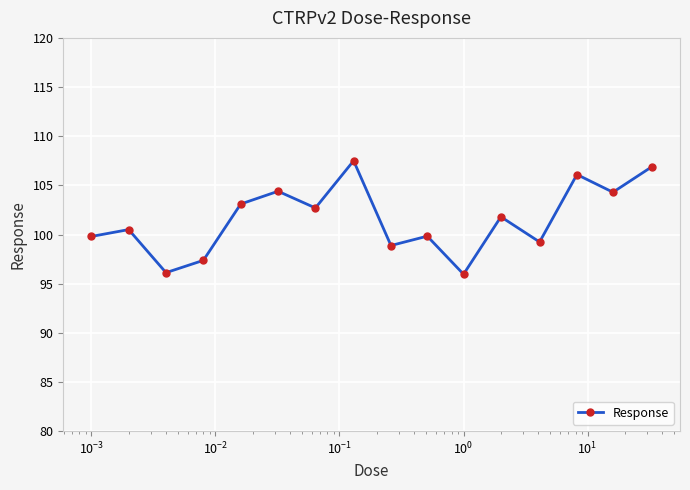

What is the value of the 1st point from the left?

99.8